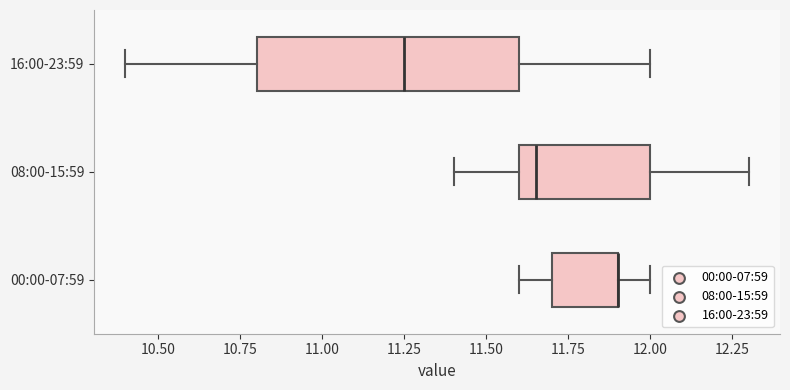

Reading bottom to top, read every box against the x-axis: the position of its median line, the range the box covers, and the ends of its whiskers. The values are not printed on the chart, so give them approximately, as read against the axis.

00:00-07:59: median 11.90 (drawn on the box's right edge), box 11.70 to 11.90, whiskers 11.60 to 12.00
08:00-15:59: median 11.65, box 11.60 to 12.00, whiskers 11.40 to 12.30
16:00-23:59: median 11.25, box 10.80 to 11.60, whiskers 10.40 to 12.00